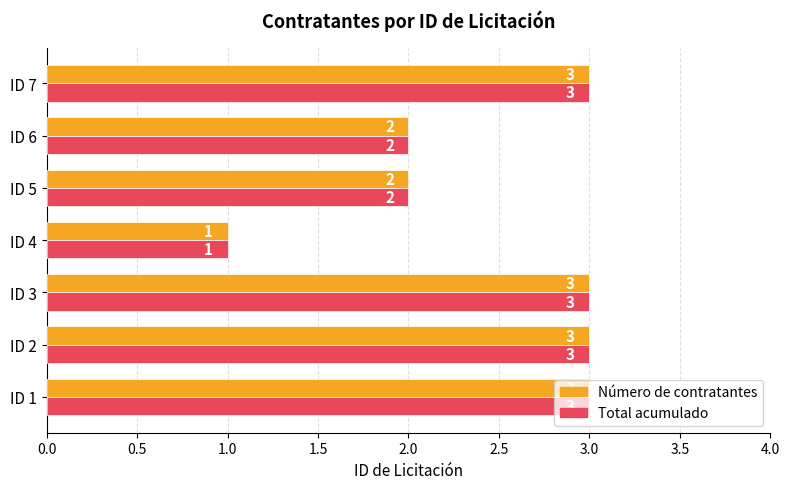

Read the Total acumulado value at ID 3.

3